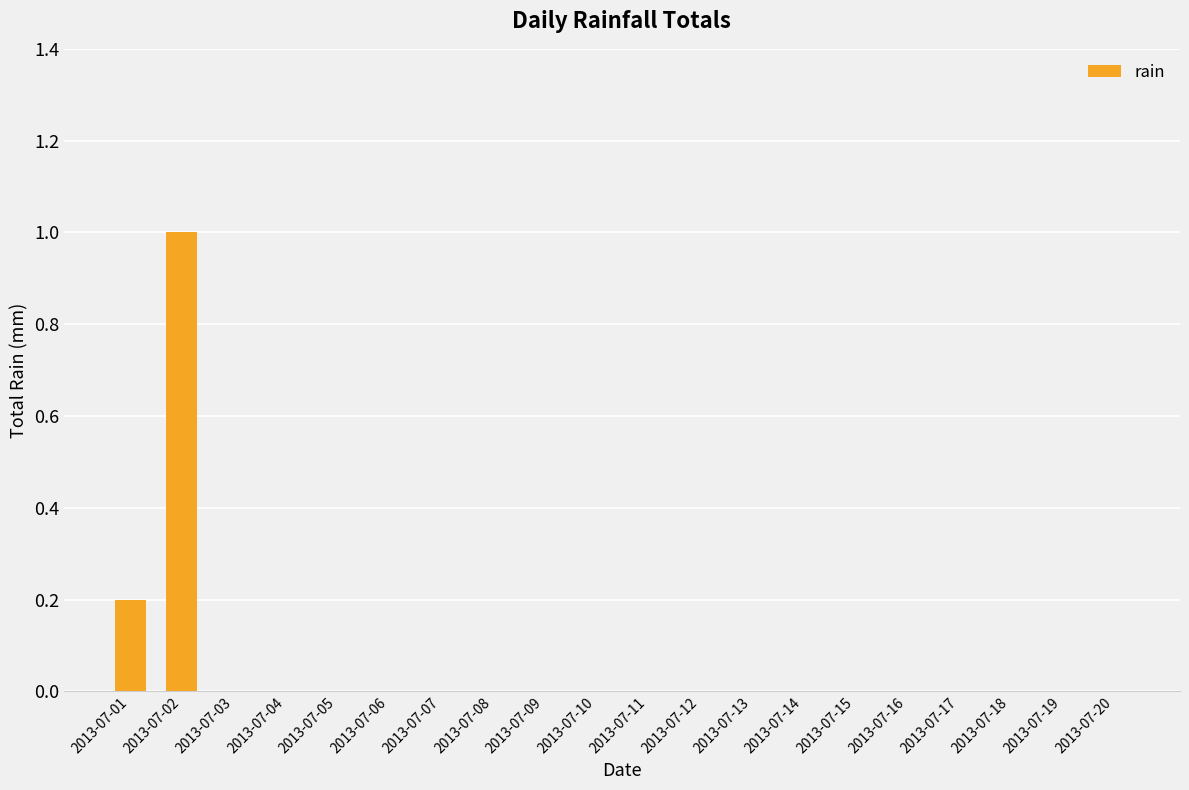

Count the number of categories in the chart.

20